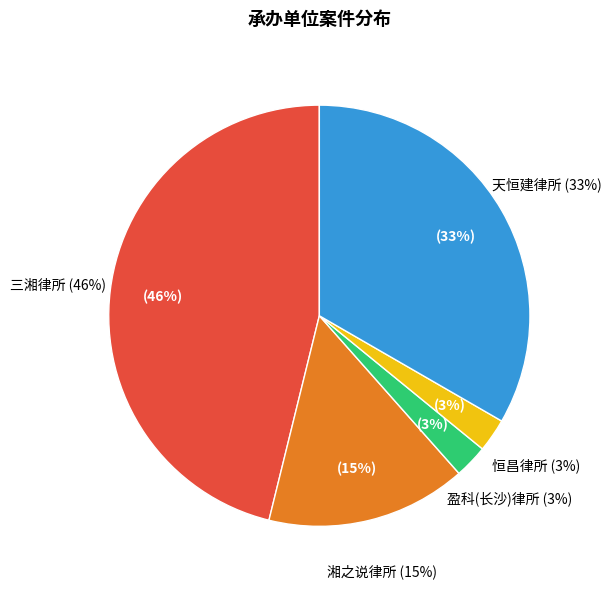

To the nearest percent, what percentage of the pie is 湖南三湘律师事务所?

46%